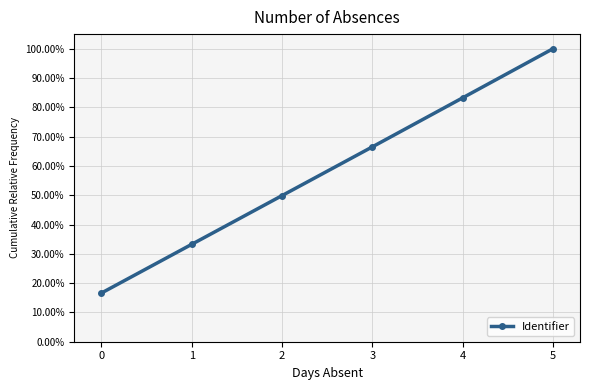

What is the difference between the maximum and second lowest values?

66.7